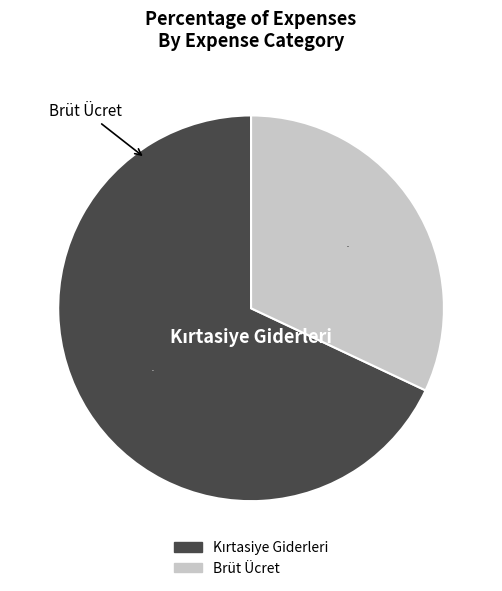

Which category has the smallest portion of the pie?

Brüt Ücret